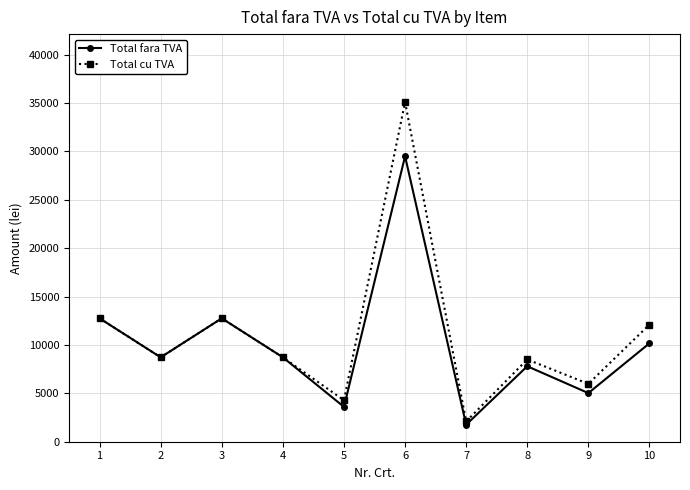

How many data points does each series have?

10